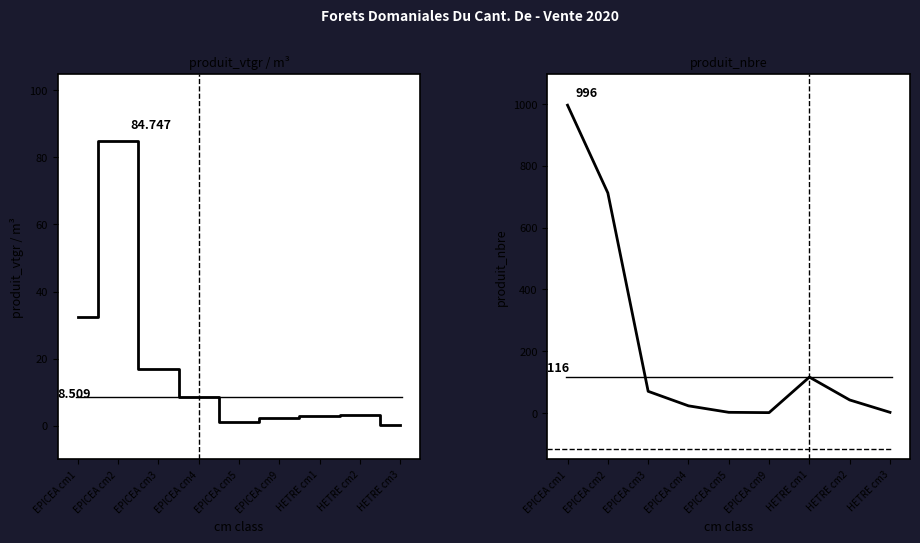

Does the chart have visible grid lines?

No